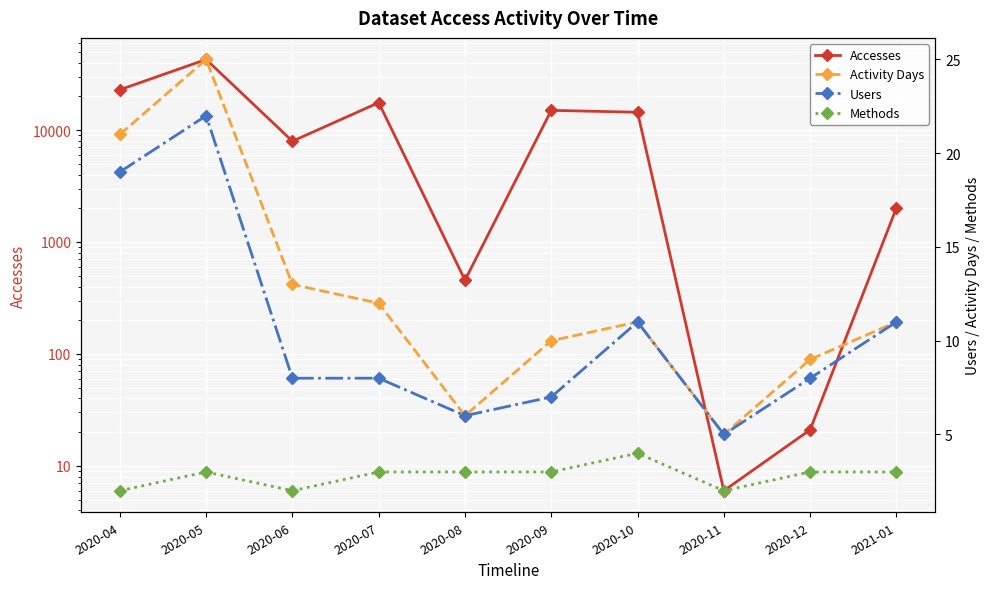

What is the total value across all series at 2020-08?

471